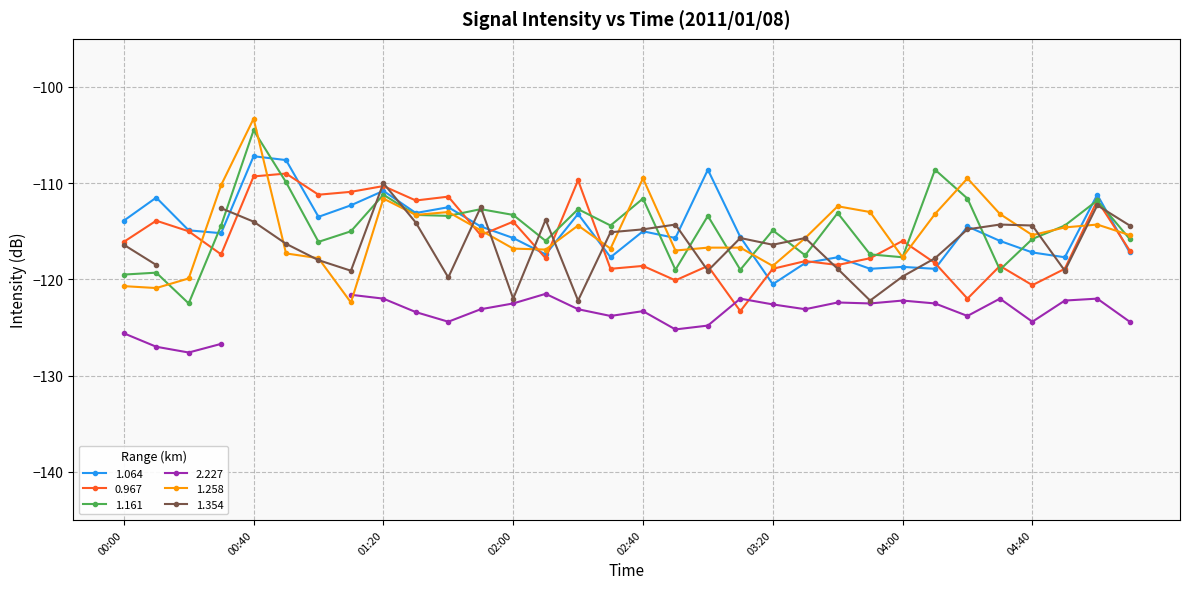

True or false: 1.258 has a value of -117.7 at 04:00.

True